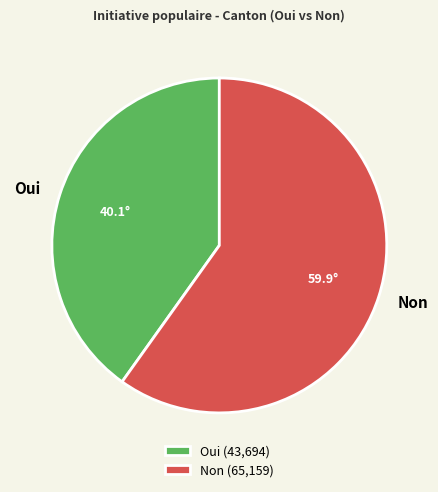

Do Non and Oui together represent more than half of the pie?

Yes